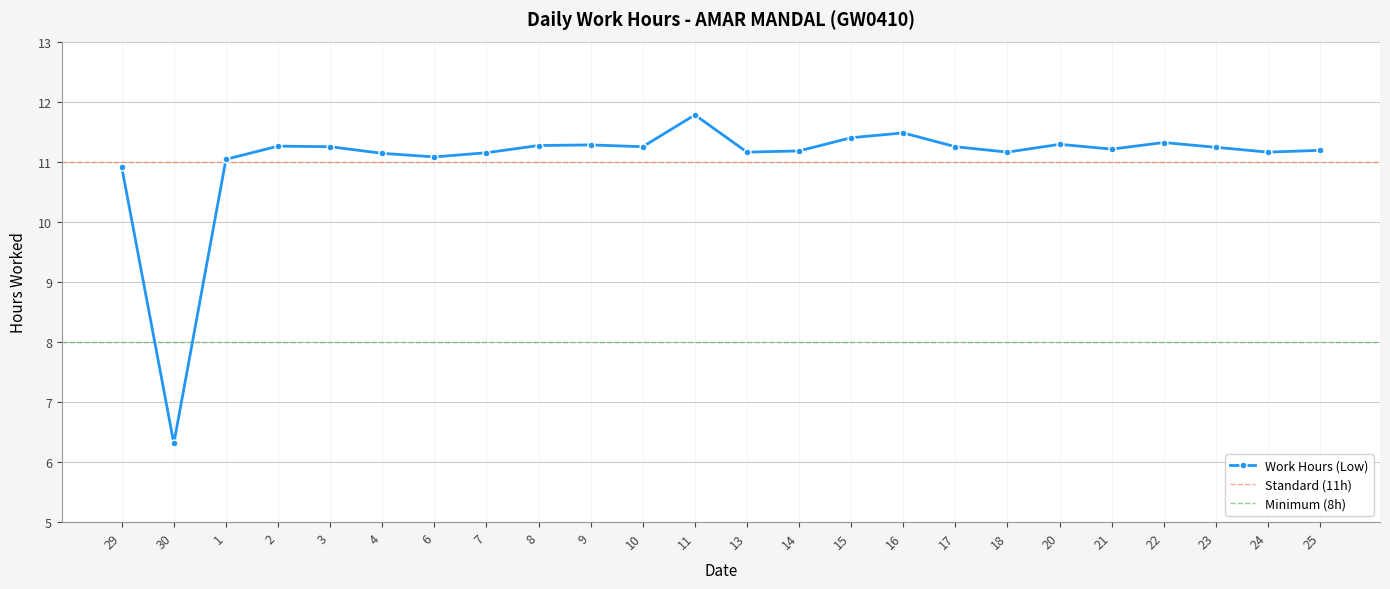

Reading left to right, transcribe all the data shown in this chart.

29=10.9	30=6.3	1=11.0	2=11.3	3=11.2	4=11.1	6=11.1	7=11.2	8=11.3	9=11.3	10=11.2	11=11.8	13=11.2	14=11.2	15=11.4	16=11.5	17=11.2	18=11.2	20=11.3	21=11.2	22=11.3	23=11.2	24=11.2	25=11.2